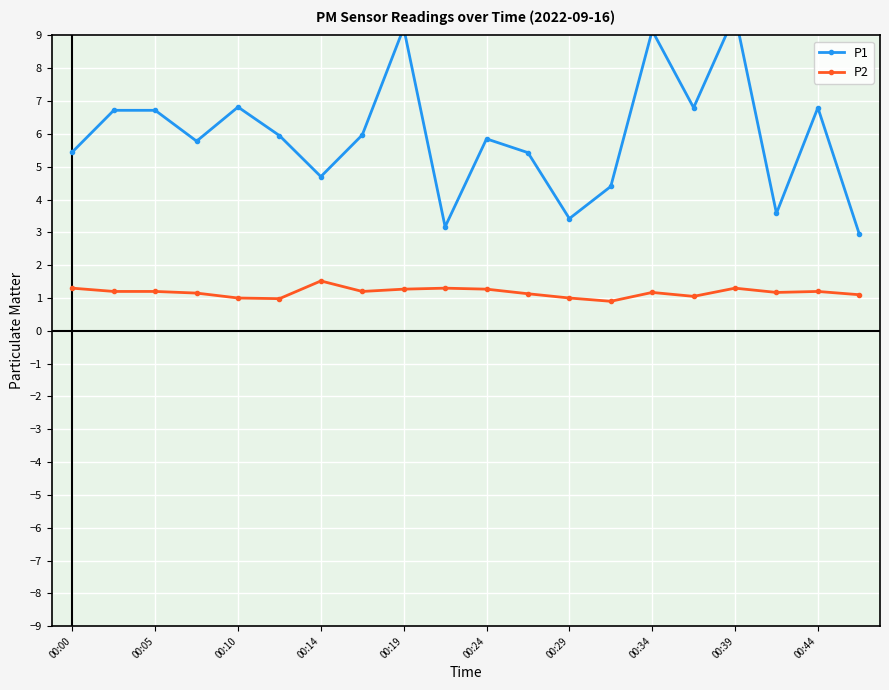

What is the minimum value for P2?

0.9